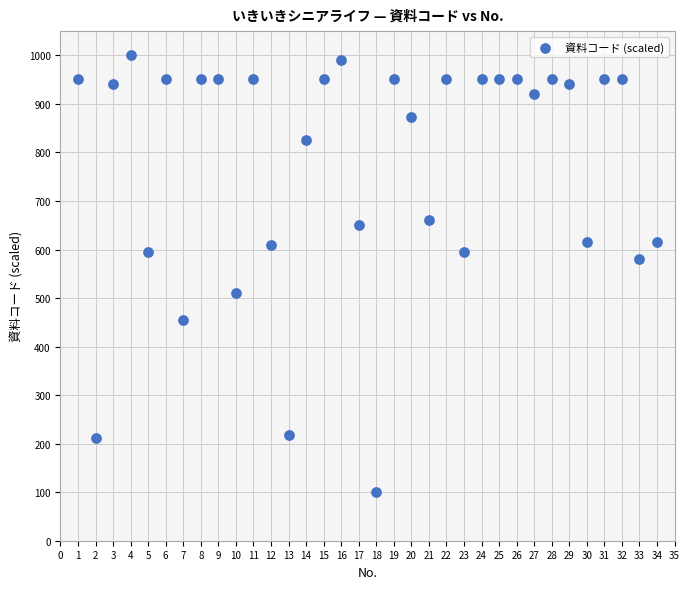

What is the range of Y values (max minus min)?

900.0